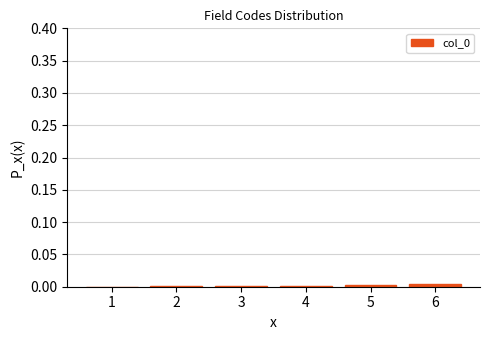

Are the bars horizontal?

No